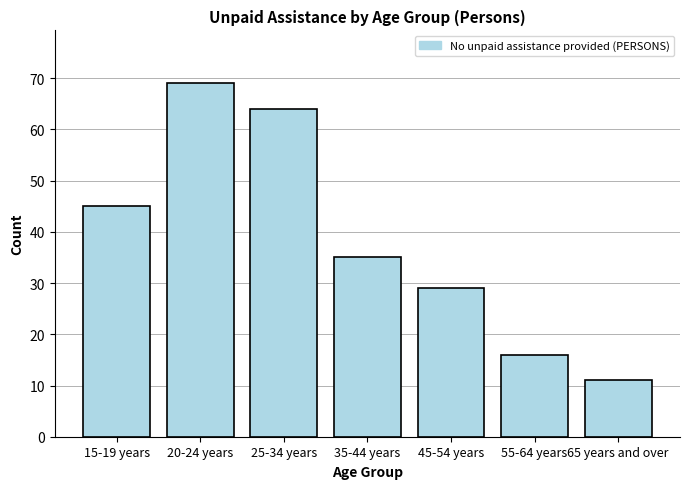

Reading right to left, what are all the values shown in this chart?

11	16	29	35	64	69	45